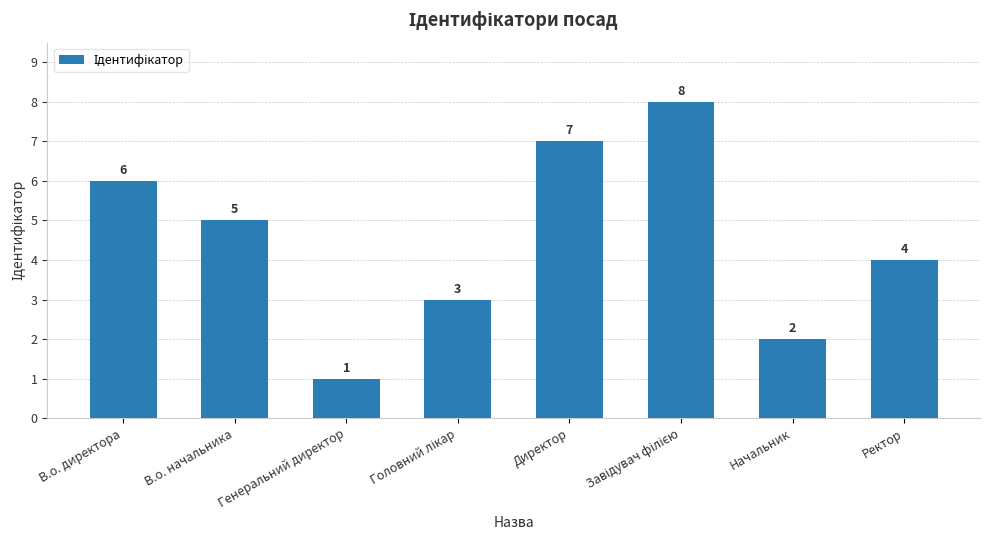

Count the values in the range 3 to 7.

5